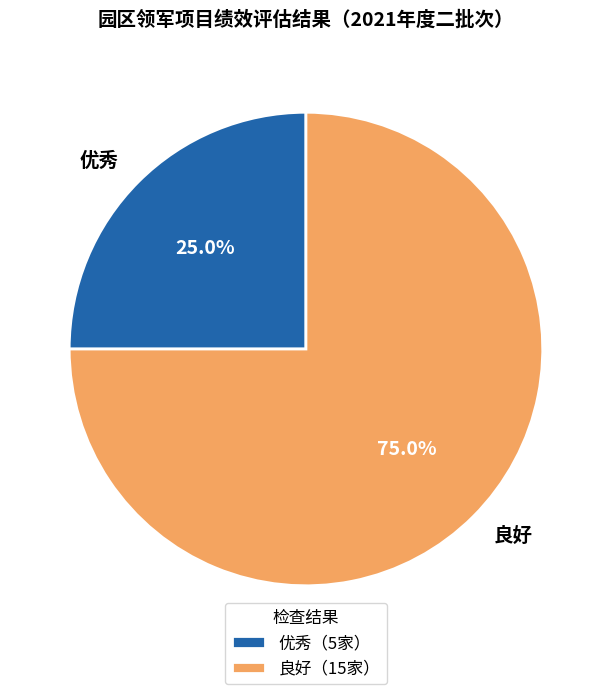

Approximately how many times larger is the value at 良好 compared to 优秀?

3.0